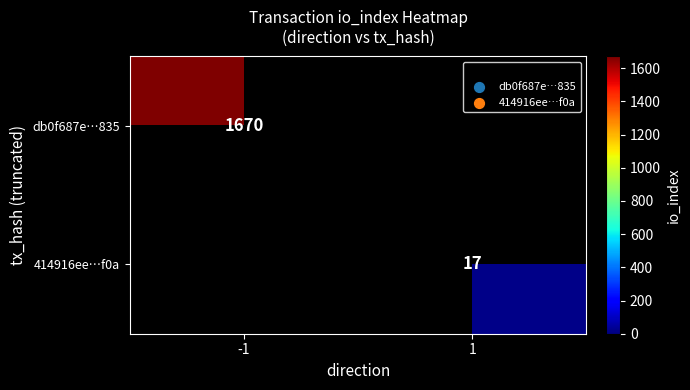

Is it true that 414916ee…f0a equals 17 at 1?

True